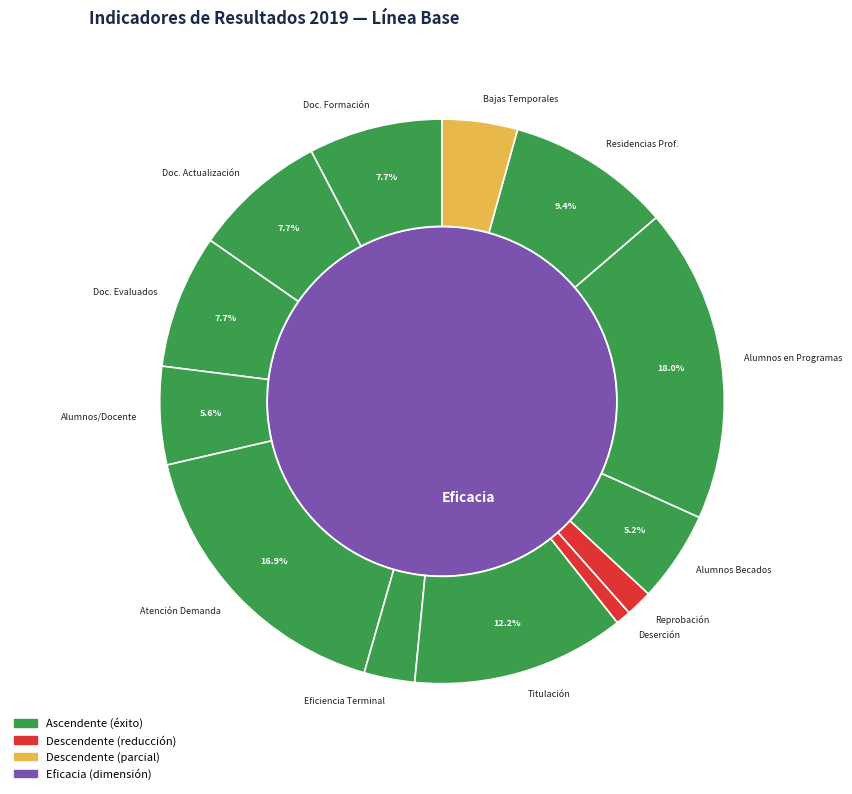

Rank the categories by value from highest to lowest.

Porcentaje de alumnos inscritos en programas, Atención a la demanda en el primer semestre, Titulación, Porcentaje de alumnos participantes en Residencias, Porcentaje de Docentes en cursos de Formación, Porcentaje de Docentes en Curso de Actualización, Porcentaje Docentes Evaluados, Número de Alumnos por personal docente, Porcentaje de alumnos becados, Bajas temporales, Eficiencia terminal, Reprobación, Índice de deserción